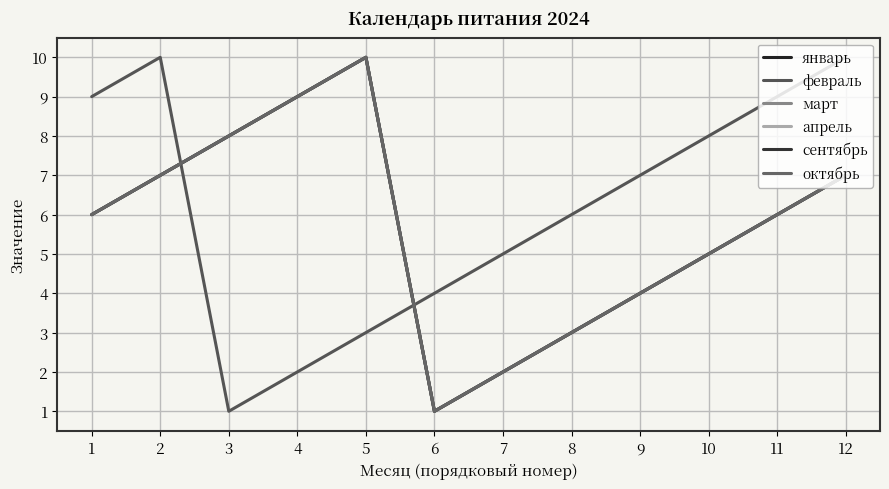

Is this an area chart (filled region under the line)?

No